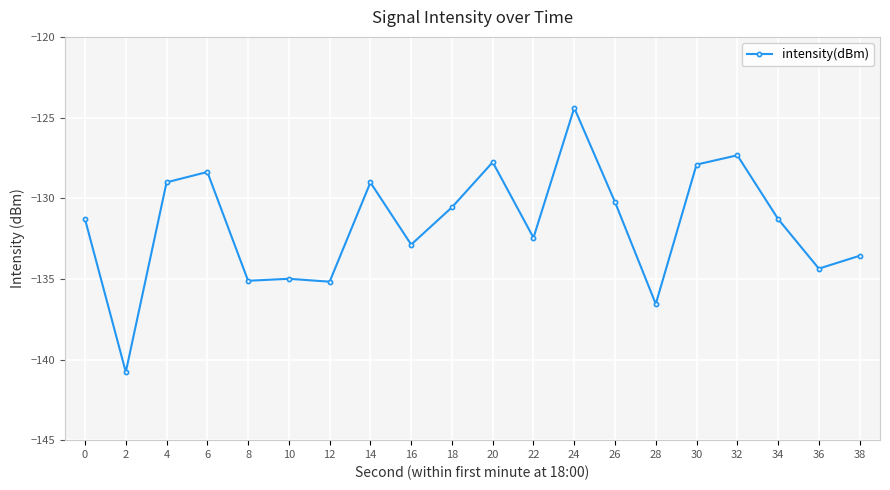

Where is the data nearest to the value -132?

22